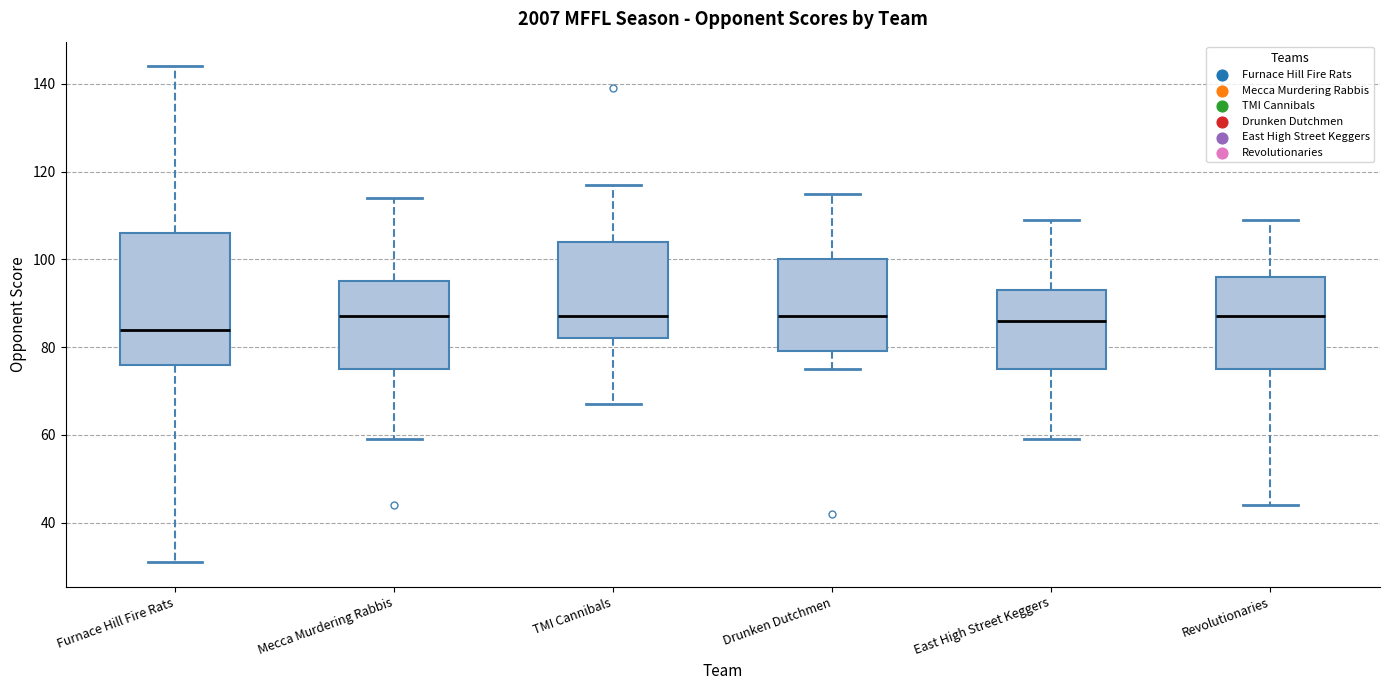

Reading left to right, transcribe this box plot: for each box, give where its median line is, the range the box spans, and where its two whiskers end, as read against the y-axis. The values are not printed on the chart, so give them approximately, as read against the axis.

Furnace Hill Fire Rats: median 84, box 76 to 106, whiskers 32 to 144
Mecca Murdering Rabbis: median 88, box 76 to 96, whiskers 60 to 114
TMI Cannibals: median 88, box 82 to 104, whiskers 68 to 118
Drunken Dutchmen: median 88, box 80 to 100, whiskers 76 to 116
East High Street Keggers: median 86, box 76 to 94, whiskers 60 to 110
Revolutionaries: median 88, box 76 to 96, whiskers 44 to 110